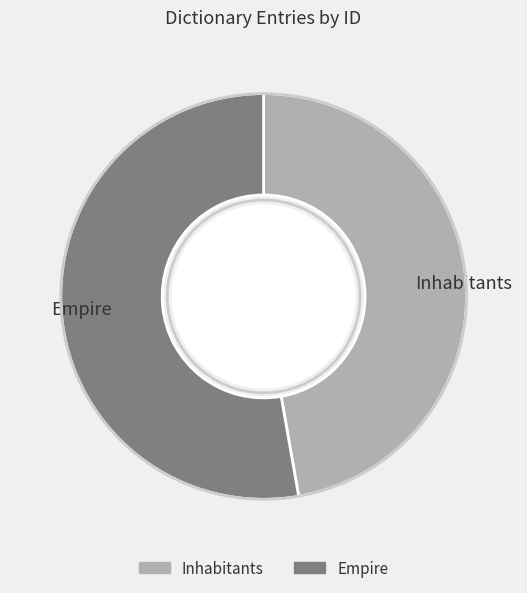

Between Inhabitants and Empire, which is larger?

Empire